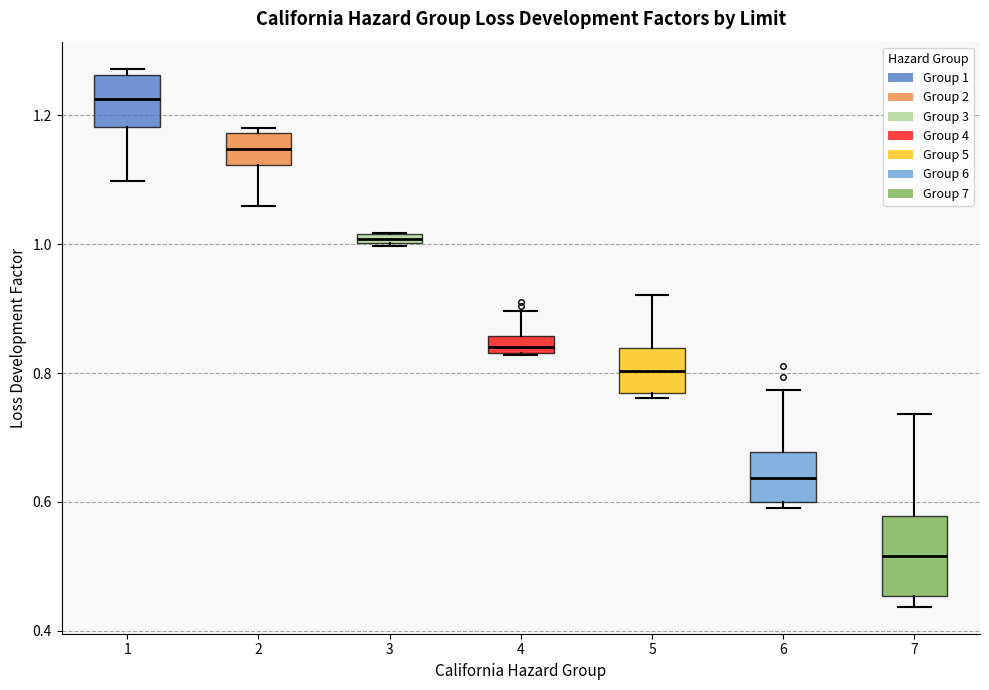

Which box is the tallest, from its lower edge to its upper edge?

7